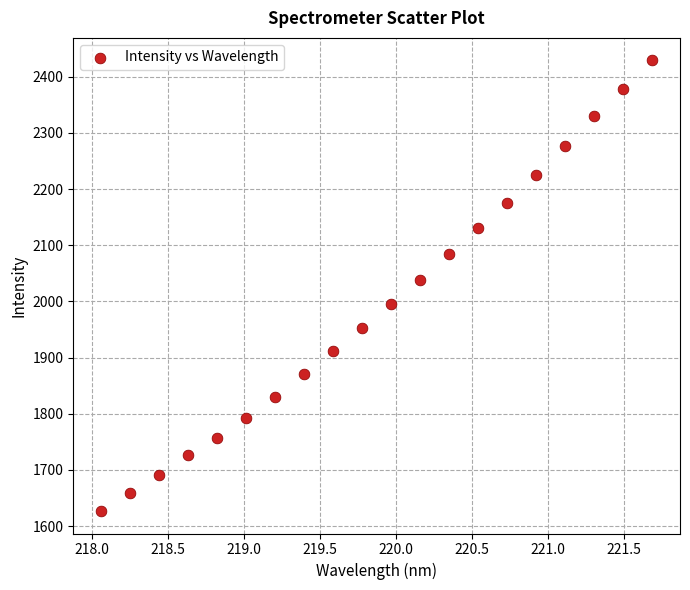

What is the range of Y values (max minus min)?

802.3